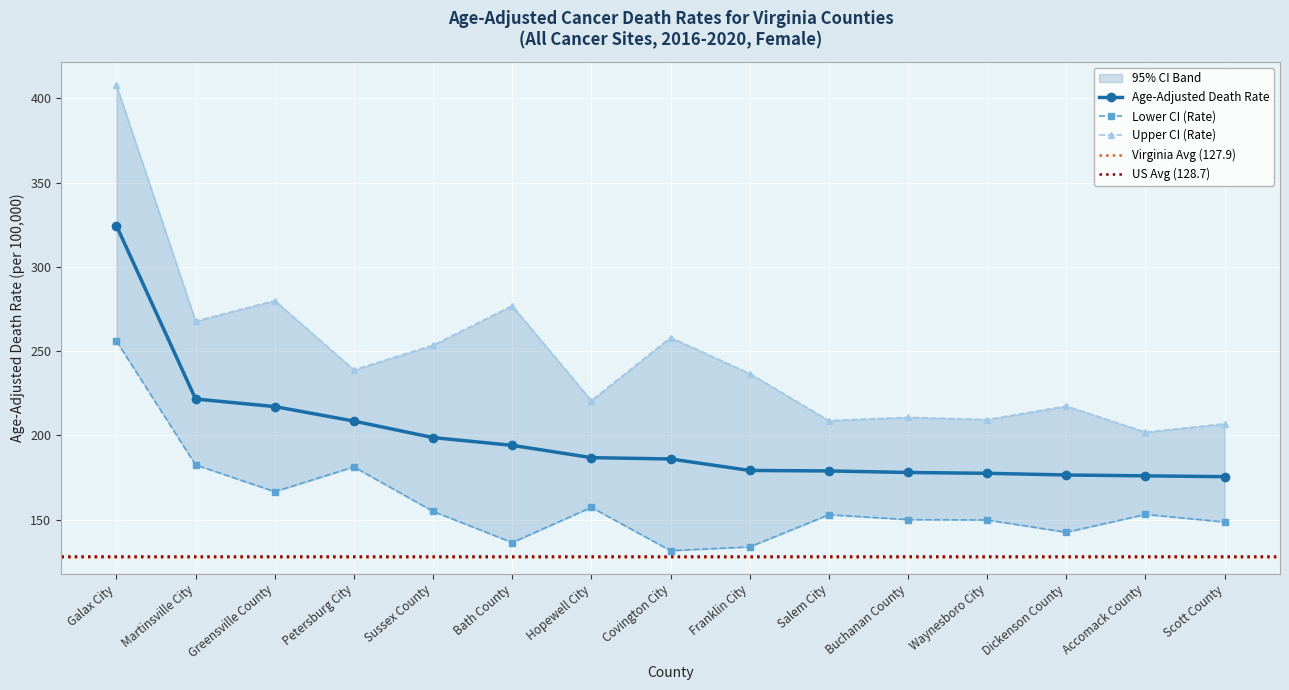

What is the spread (max minus min) of values at Bath County?

140.5